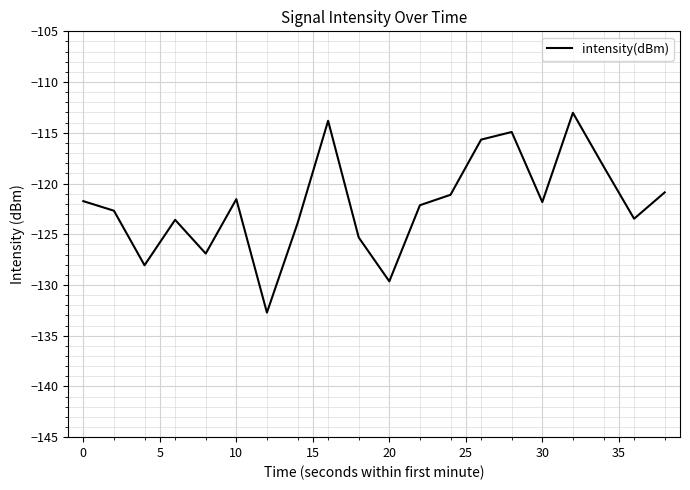

What is the maximum value shown in the chart?

-113.0